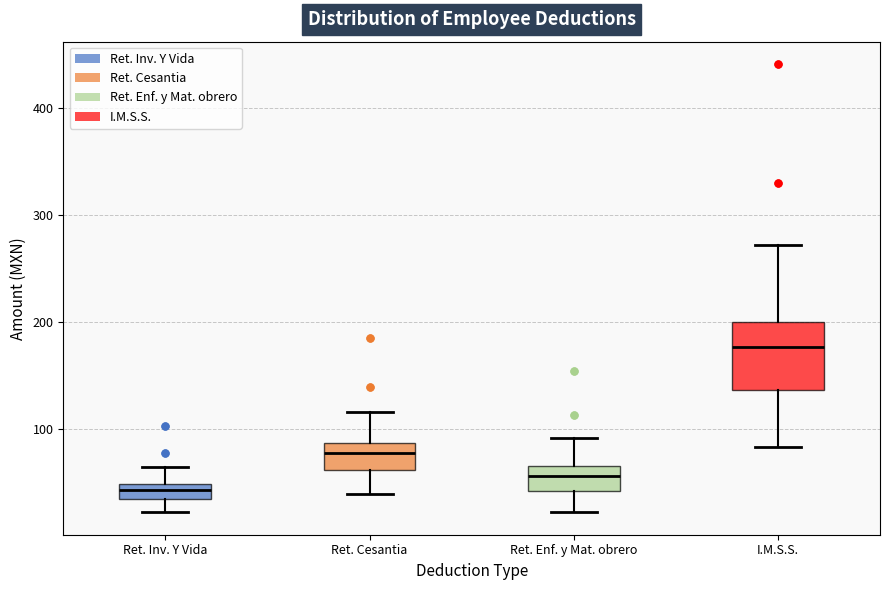

Which box has the highest median line?

I.M.S.S.